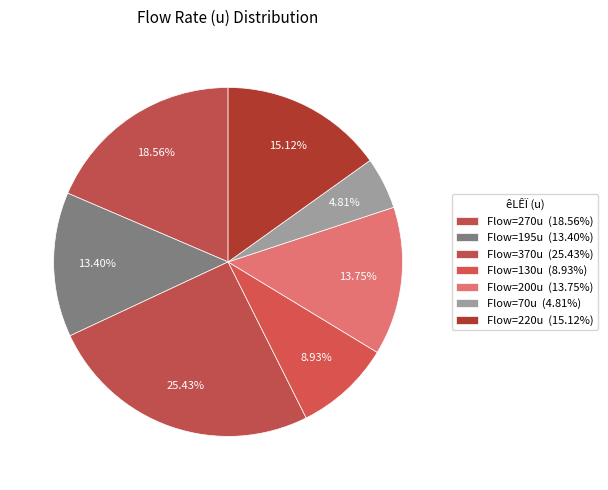

How many slices are in this pie chart?

7